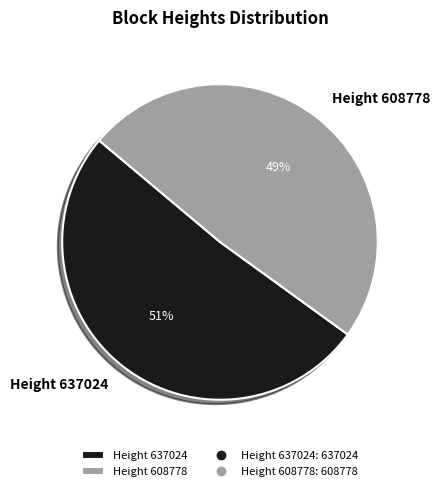

To the nearest percent, what is the difference between the largest and smallest slice percentages?

2%